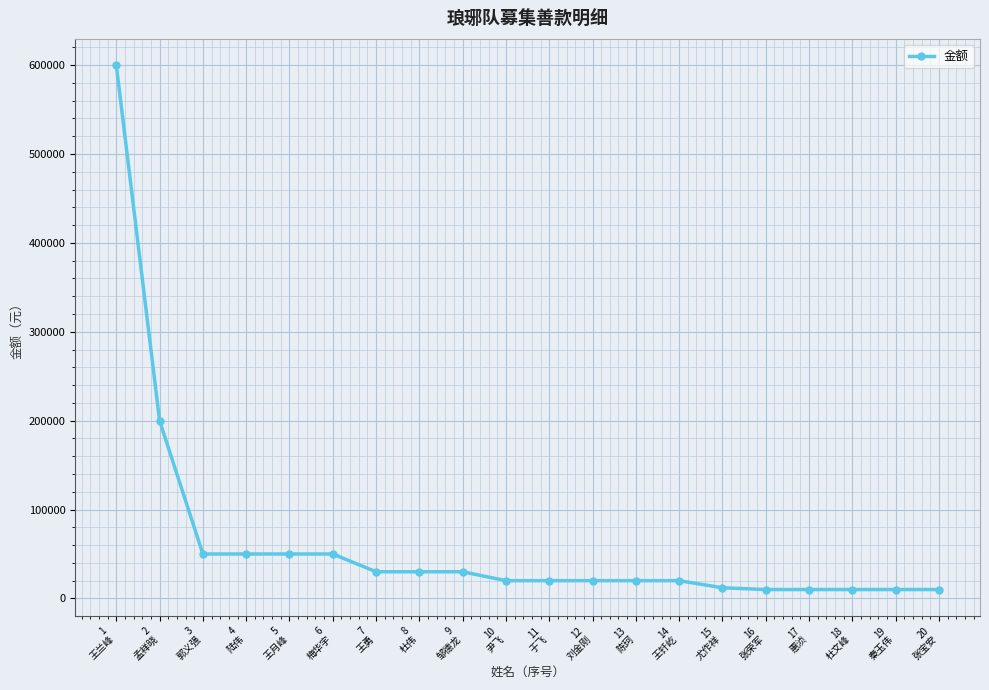

What is the sum of all values?

1252000